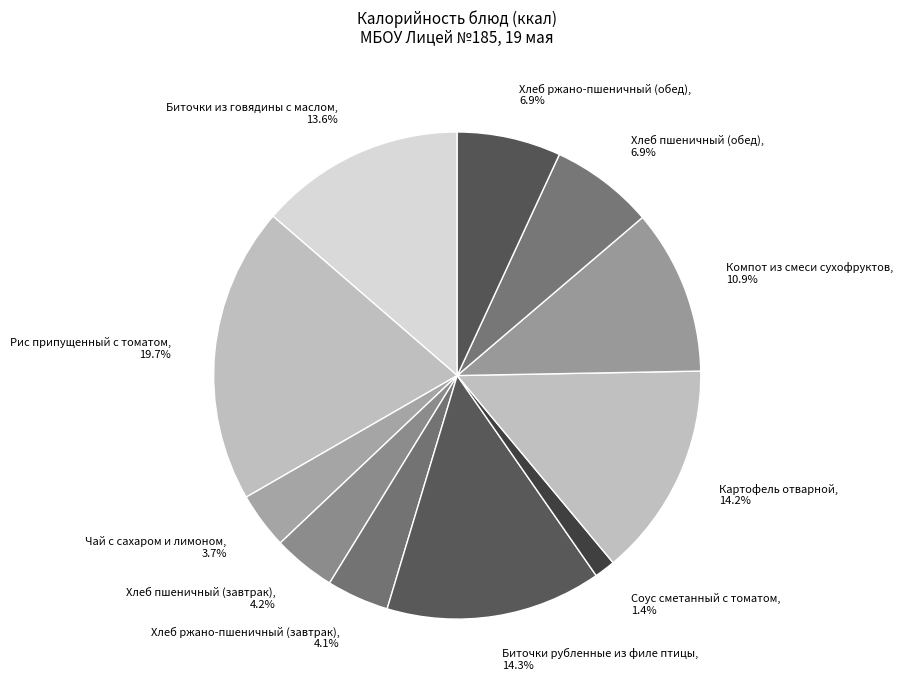

Which has a higher value, Биточки рубленные из филе птицы or Биточки из говядины с маслом?

Биточки рубленные из филе птицы